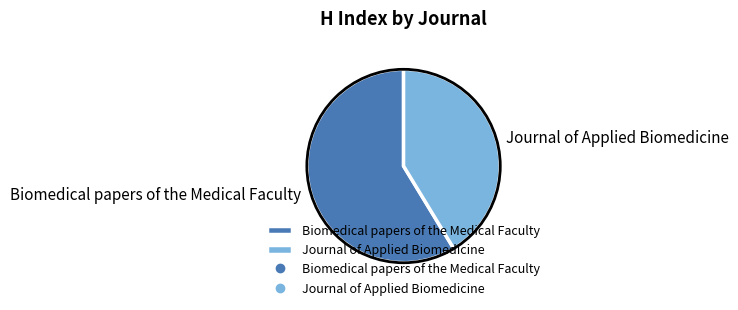

Do Biomedical papers of the Medical Faculty and Journal of Applied Biomedicine together represent more than half of the pie?

Yes